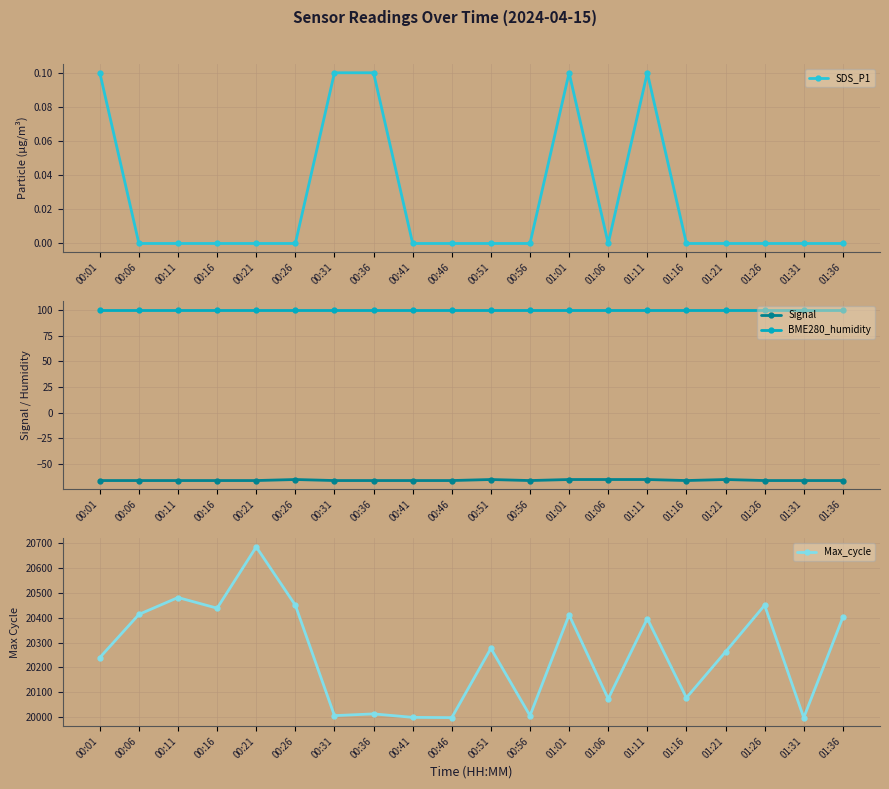

Reading left to right, list all the values displayed in this chart.

SDS_P1: 0.1	0.0	0.0	0.0	0.0	0.0	0.1	0.1	0.0	0.0	0.0	0.0	0.1	0.0	0.1	0.0	0.0	0.0	0.0	0.0
Signal: -66.0	-66.0	-66.0	-66.0	-66.0	-65.0	-66.0	-66.0	-66.0	-66.0	-65.0	-66.0	-65.0	-65.0	-65.0	-66.0	-65.0	-66.0	-66.0	-66.0
BME280_humidity: 100.0	100.0	100.0	100.0	100.0	100.0	100.0	100.0	100.0	100.0	100.0	100.0	100.0	100.0	100.0	100.0	100.0	100.0	100.0	100.0
Max_cycle: 20240.0	20414.0	20482.0	20439.0	20686.0	20451.0	20006.0	20013.0	19999.0	19998.0	20277.0	20006.0	20412.0	20074.0	20397.0	20078.0	20263.0	20451.0	19998.0	20402.0